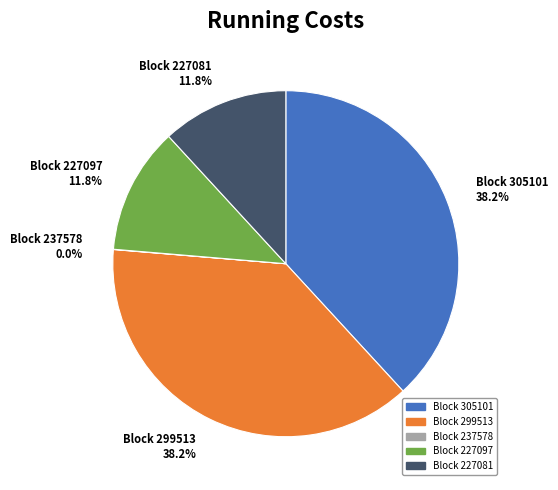

Is there any slice that represents more than half of the pie?

No